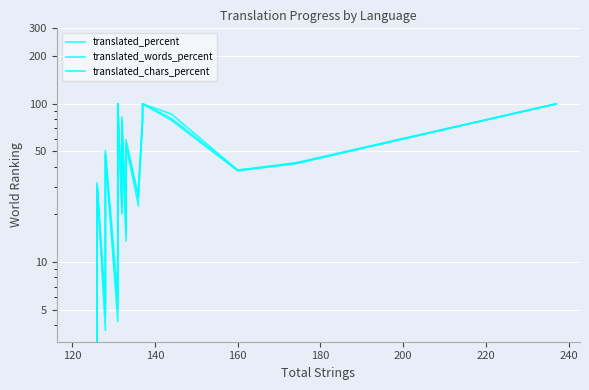

List the series in order of their overall mean, lowest first.

translated_chars_percent, translated_words_percent, translated_percent